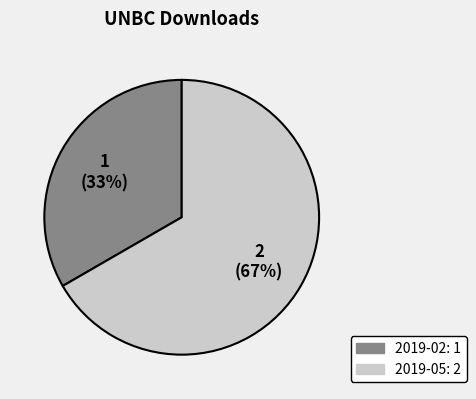

To the nearest percent, what is the average slice percentage?

50%